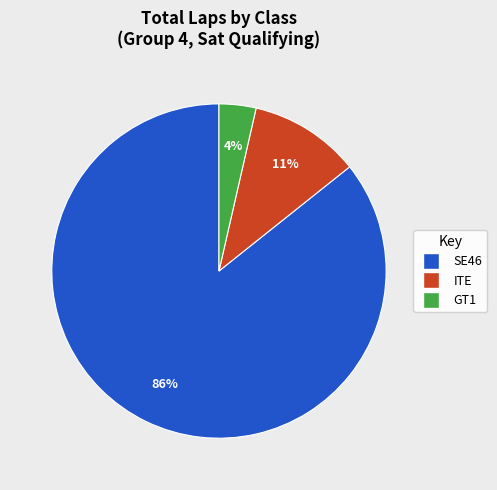

Which slice is the largest?

SE46